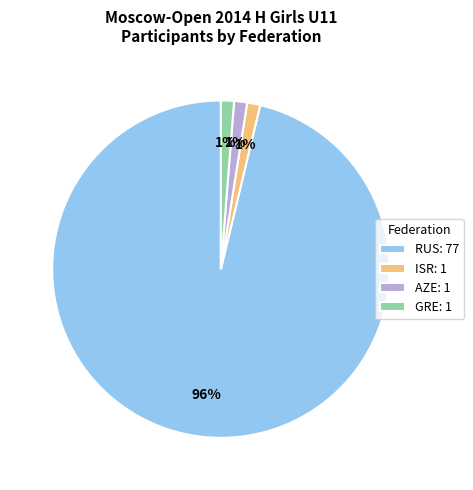

To the nearest percent, what is the average slice percentage?

25%